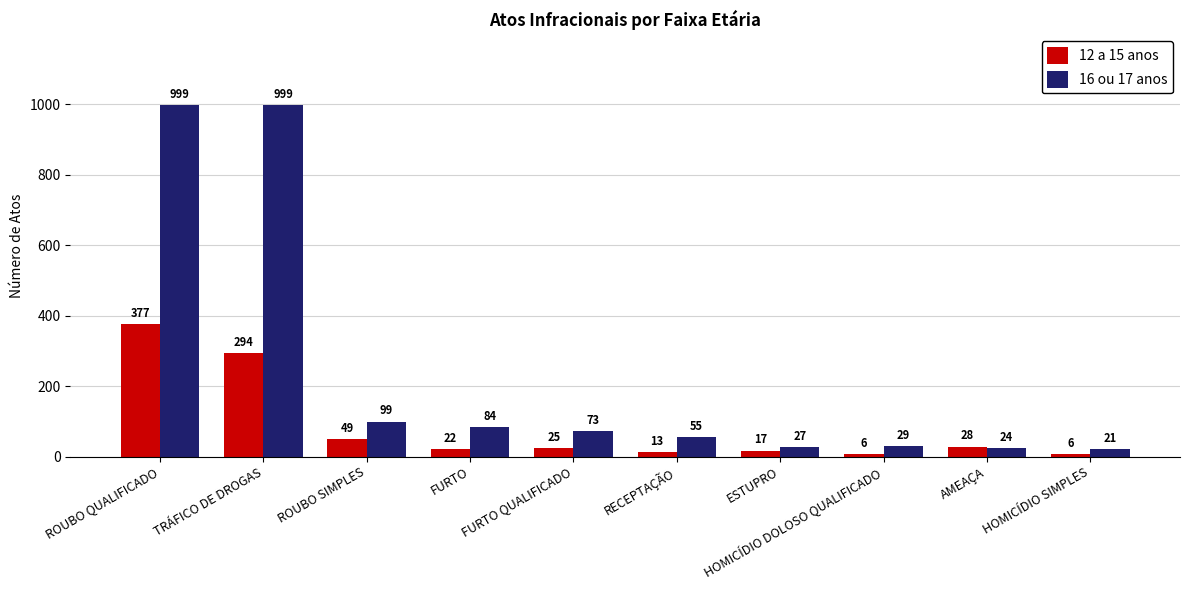

What is the label of the 9th bar from the right?

TRÁFICO DE DROGAS